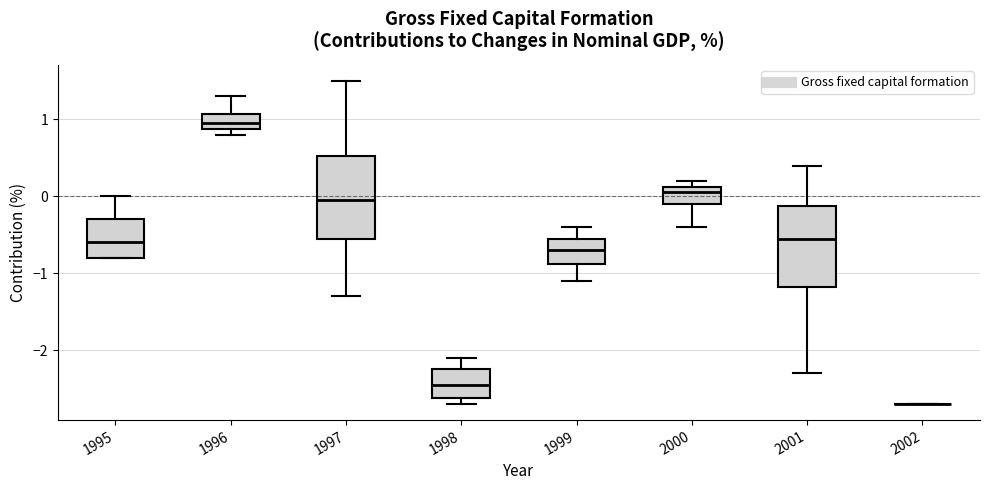

Reading left to right, transcribe this box plot: for each box, give where its median line is, the range the box spans, and where its two whiskers end, as read against the y-axis. The values are not printed on the chart, so give them approximately, as read against the axis.

1995: median -0.6, box -0.8 to -0.3, whiskers -0.8 to 0.0
1996: median 1.0, box 0.9 to 1.1, whiskers 0.8 to 1.3
1997: median 0.0, box -0.5 to 0.5, whiskers -1.3 to 1.5
1998: median -2.4, box -2.6 to -2.2, whiskers -2.7 to -2.1
1999: median -0.7, box -0.9 to -0.5, whiskers -1.1 to -0.4
2000: median 0.1 (just below the box's upper edge), box -0.1 to 0.1, whiskers -0.4 to 0.2
2001: median -0.5, box -1.2 to -0.1, whiskers -2.3 to 0.4
2002: box collapsed to a line at -2.7, whiskers -2.7 to -2.7